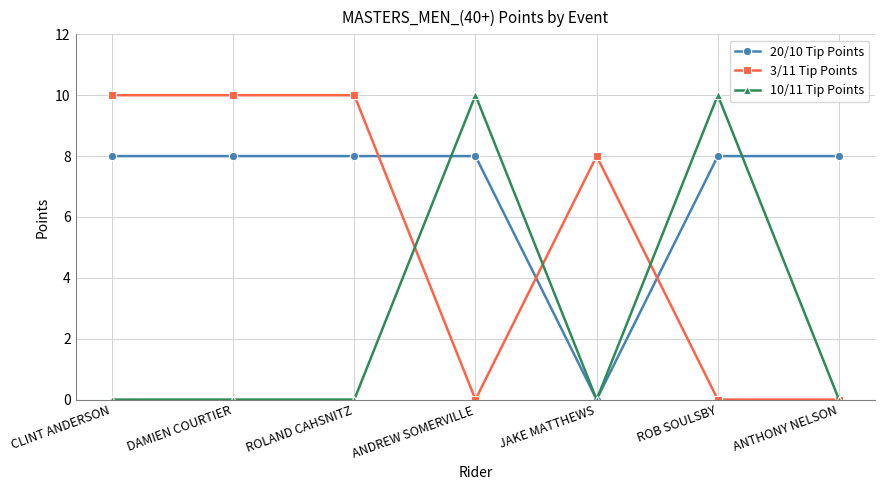

True or false: 10/11 Tip Points has more than 1 interior local peaks.

True